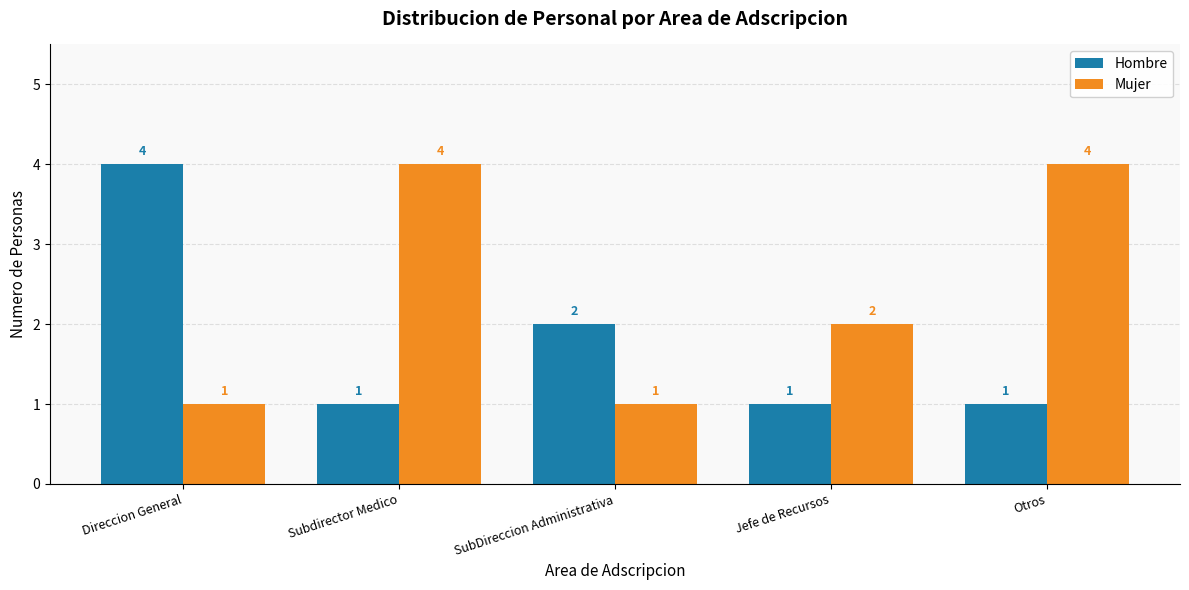

Which series has the largest total across all categories?

Mujer